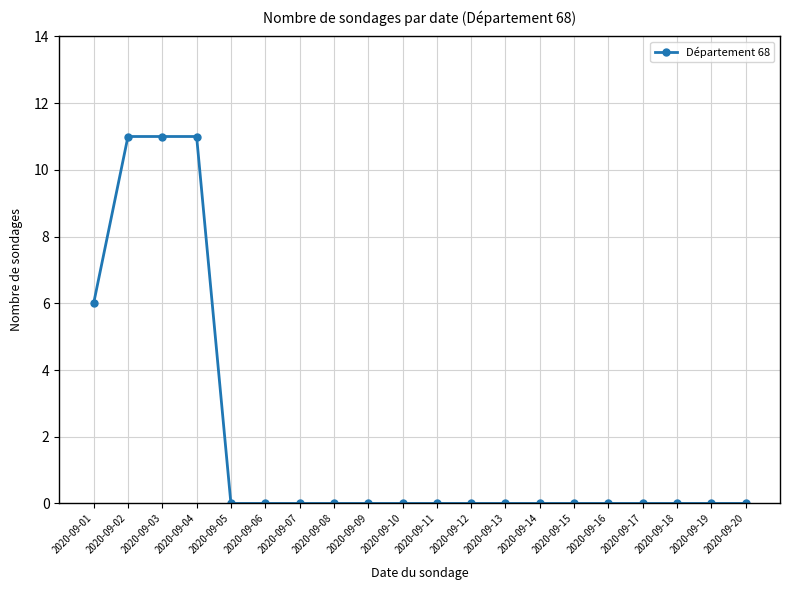

How many series are shown in this chart?

1